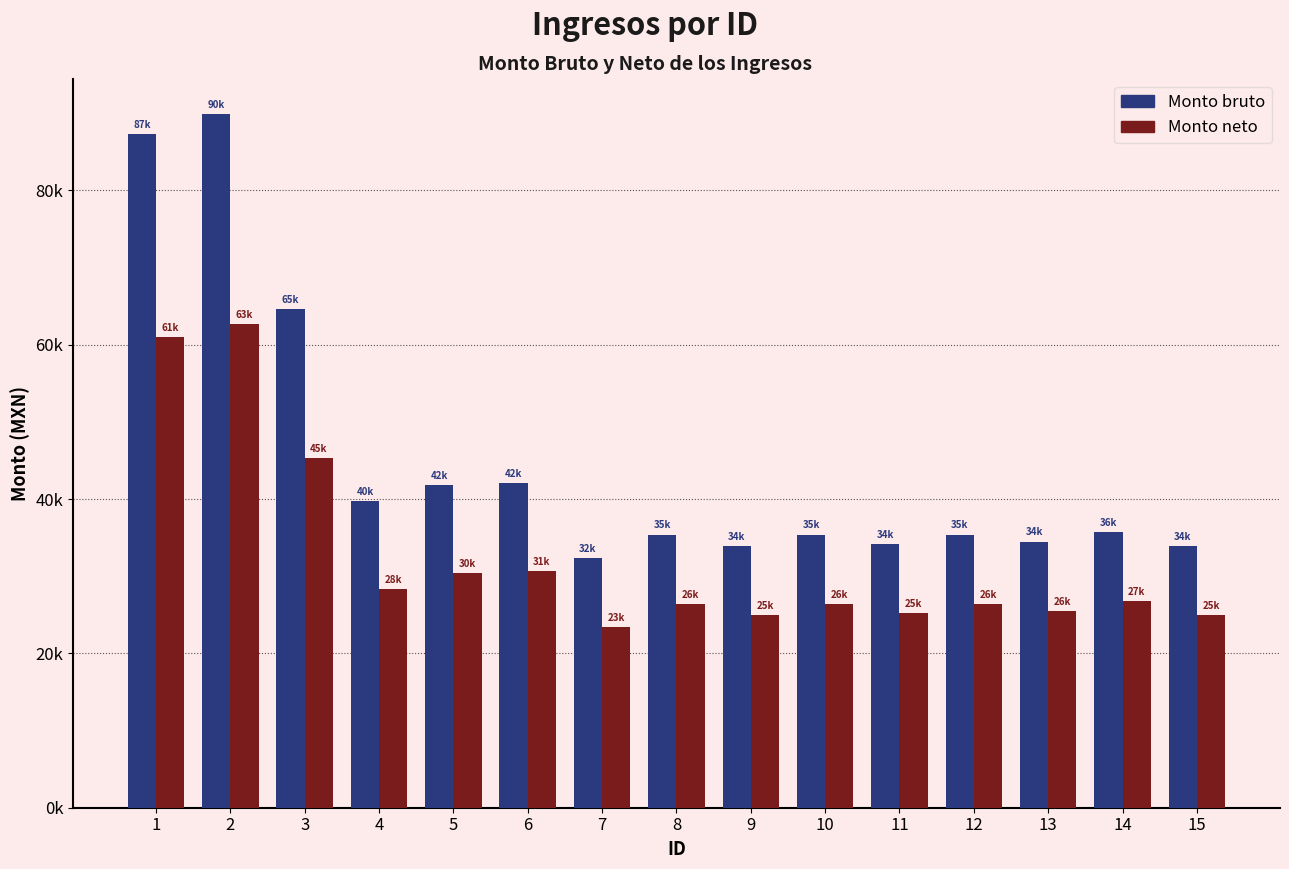

Are the bars grouped side by side (vs. stacked)?

Yes